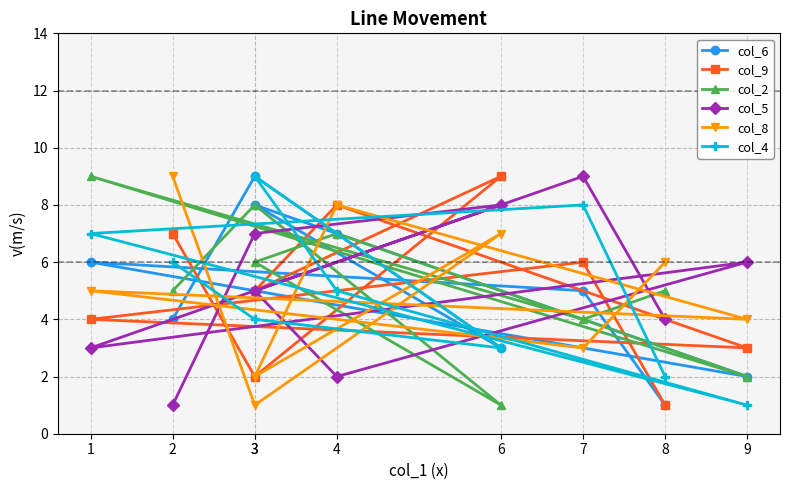

How many data points does each series have?

9